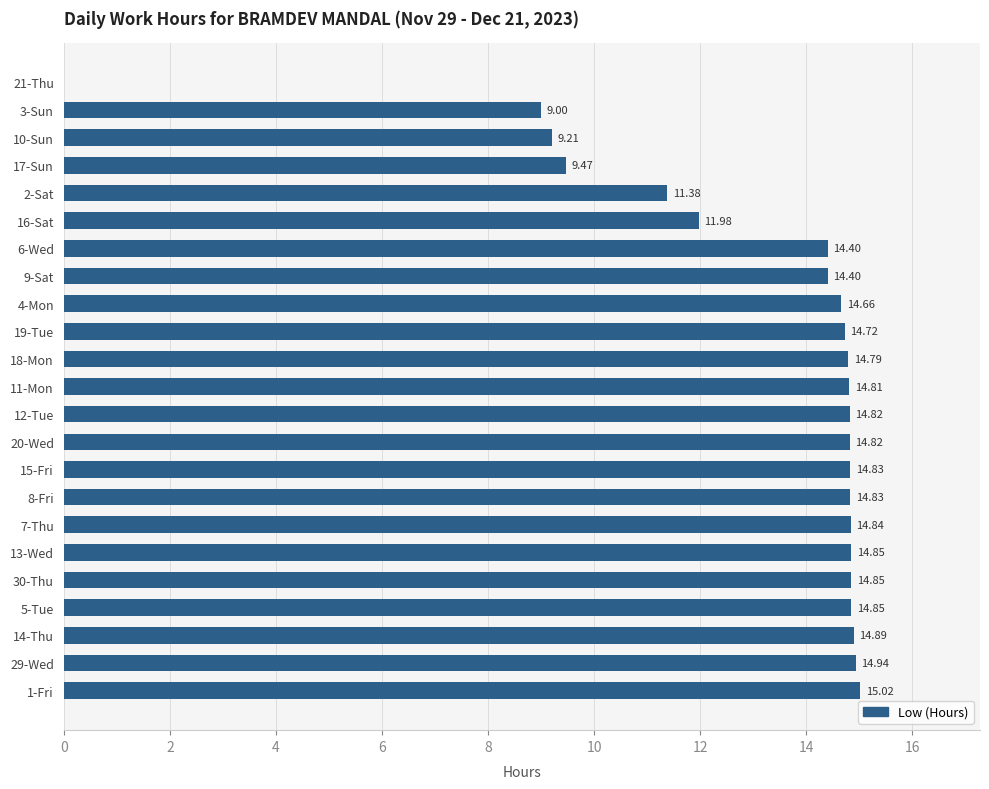

Approximately how many times larger is the value at 16-Sat compared to 19-Tue?

0.8